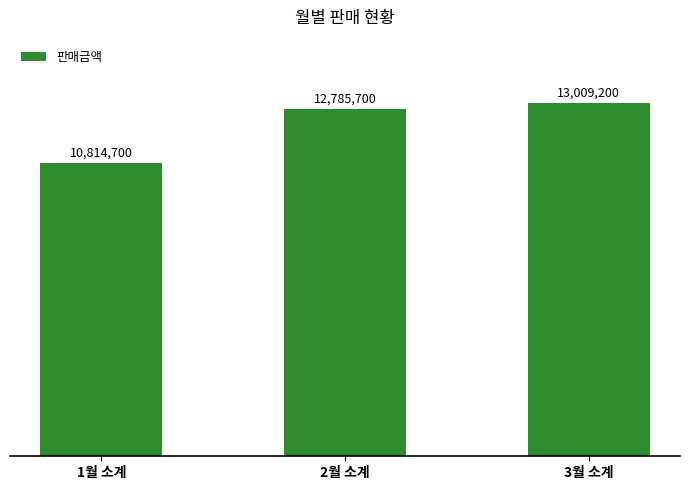

Are the bars horizontal?

No